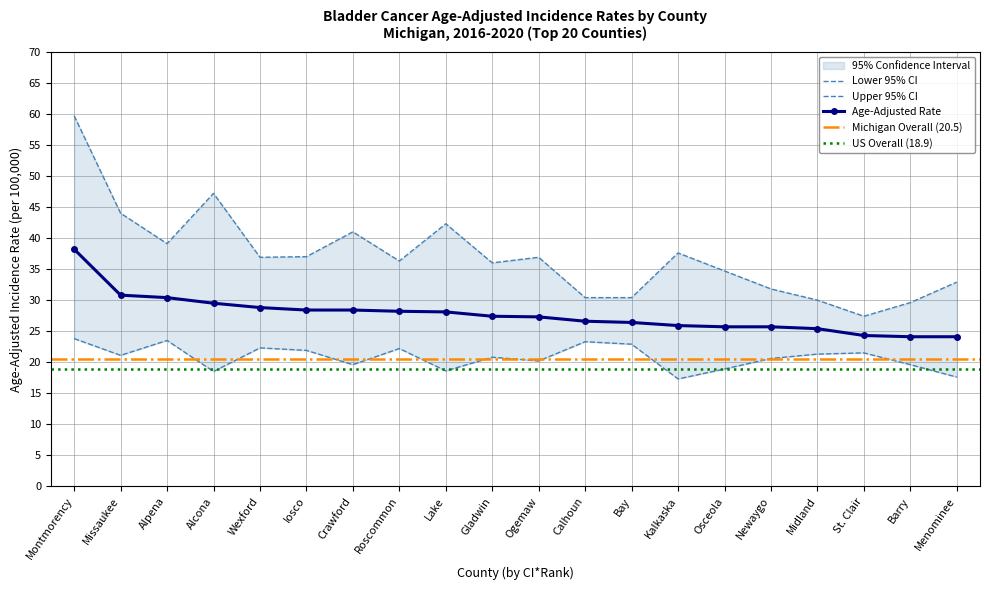

True or false: Age-Adjusted Rate and Upper 95% CI intersect in this chart.

False